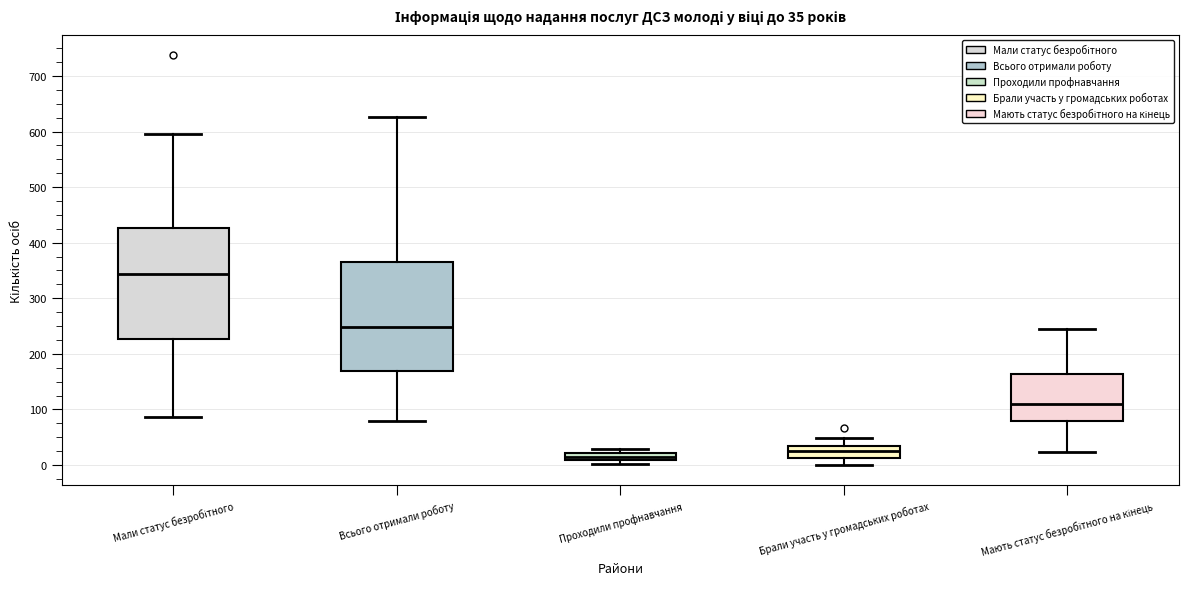

Which box has the lowest median line?

Проходили профнавчання